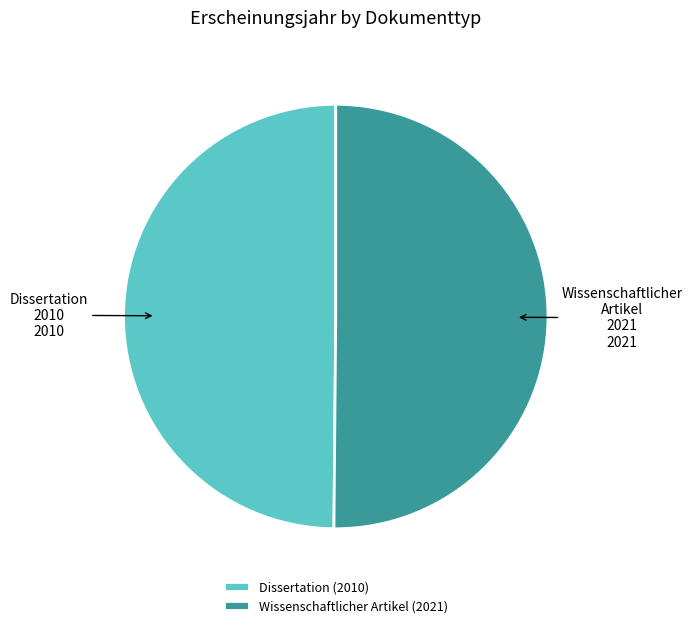

Is the sum of Dissertation (2010) and Wissenschaftlicher Artikel (2021) greater than half?

Yes